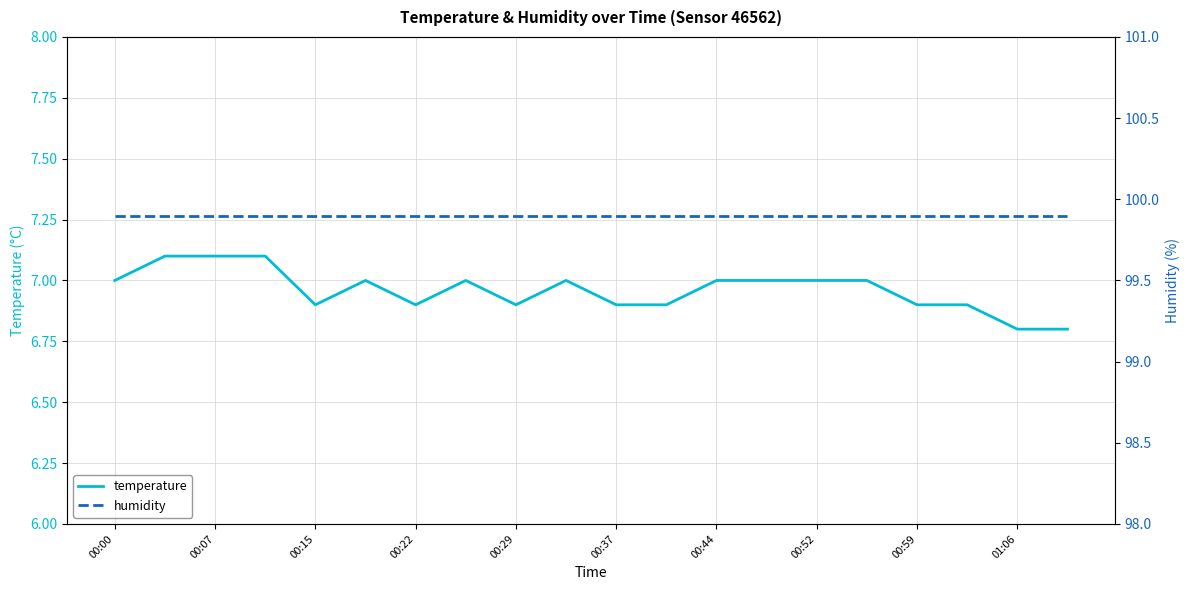

Is this an area chart (filled region under the line)?

No